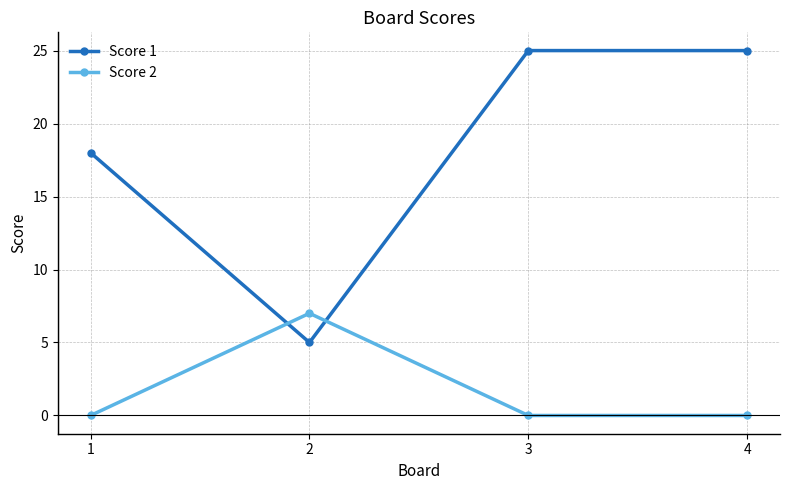

Where is Score 1 nearest to the value 15?

1